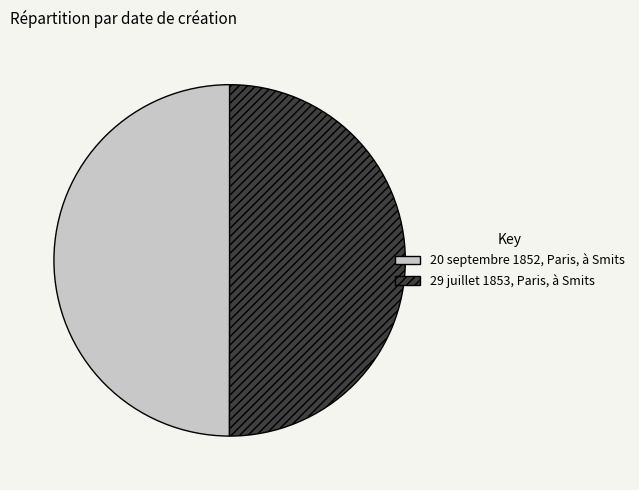

Approximately how many times larger is the value at 20 septembre 1852, Paris, à Smits compared to 29 juillet 1853, Paris, à Smits?

1.0